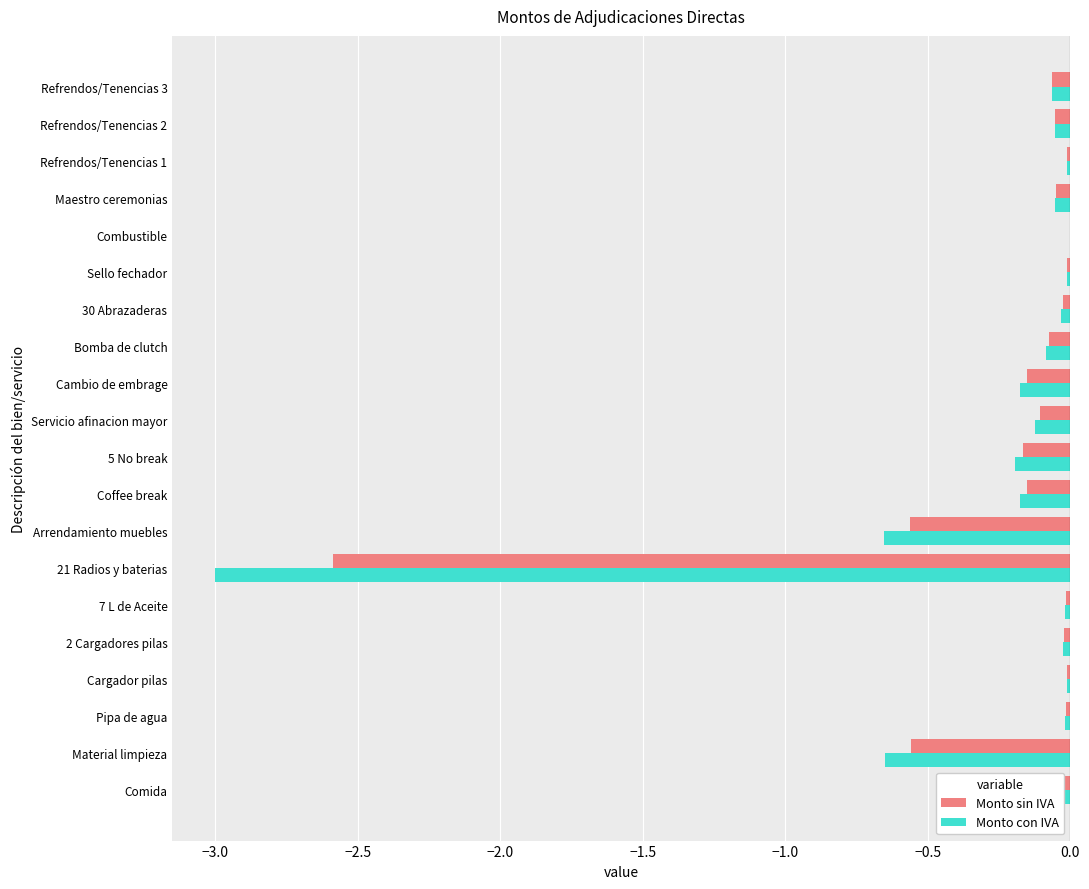

Is the value of Monto sin IVA at 30 Abrazaderas greater than the value of Monto con IVA at 5 No break?

Yes